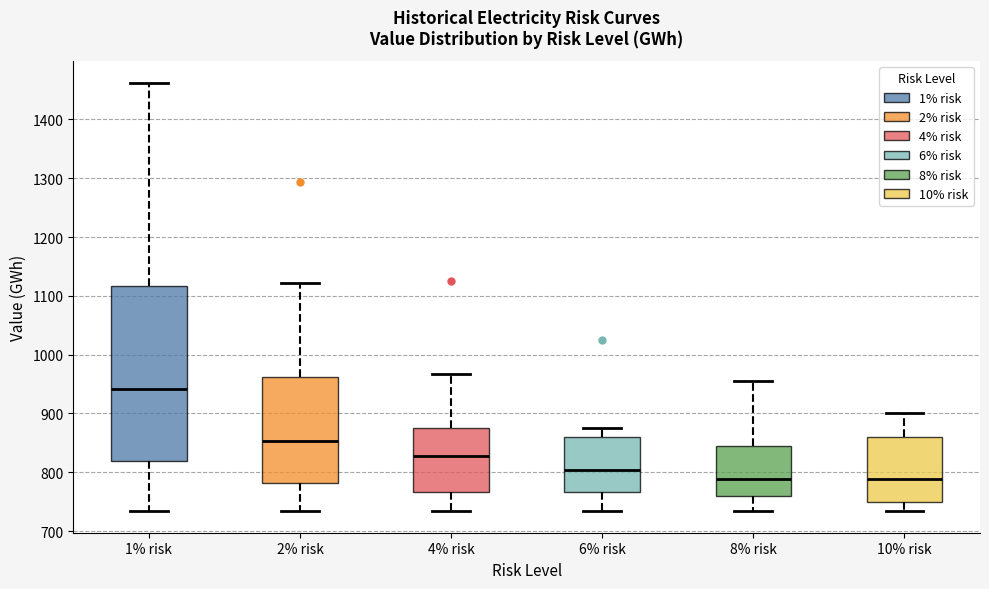

Comparing the boxes themselves (not the whiskers), which one is the tallest?

1% risk